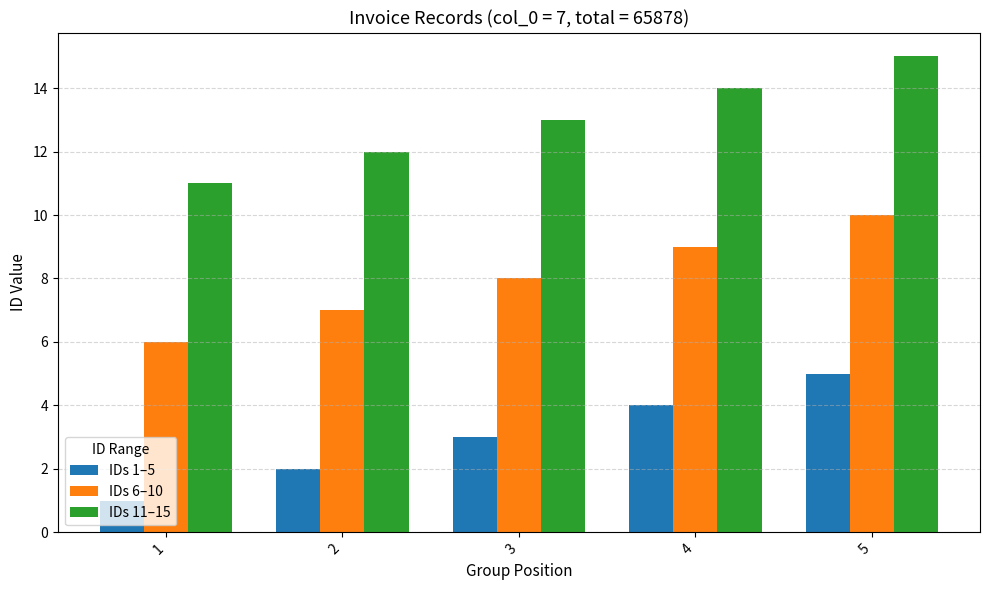

Reading left to right, what are all the values shown in this chart?

IDs 1–5: 1=1	2=2	3=3	4=4	5=5
IDs 6–10: 1=6	2=7	3=8	4=9	5=10
IDs 11–15: 1=11	2=12	3=13	4=14	5=15